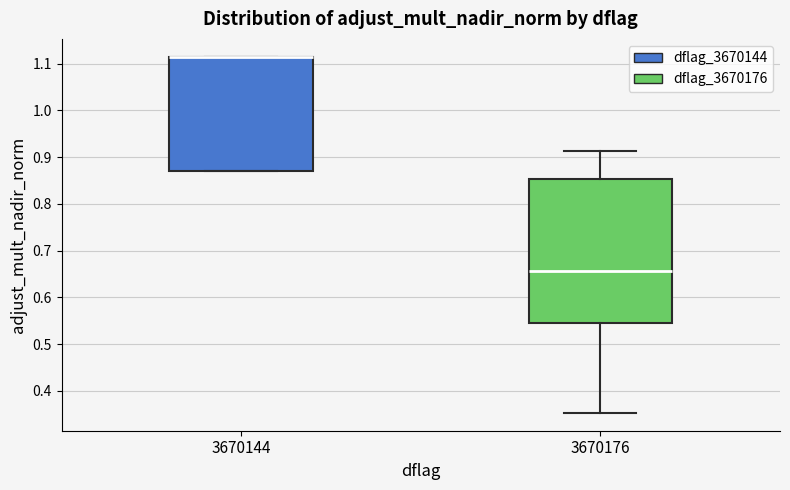

Where is the upper edge of the box at x = 3670144 on the y-axis? The values are not printed on the chart, so give them approximately, as read against the axis.

1.12